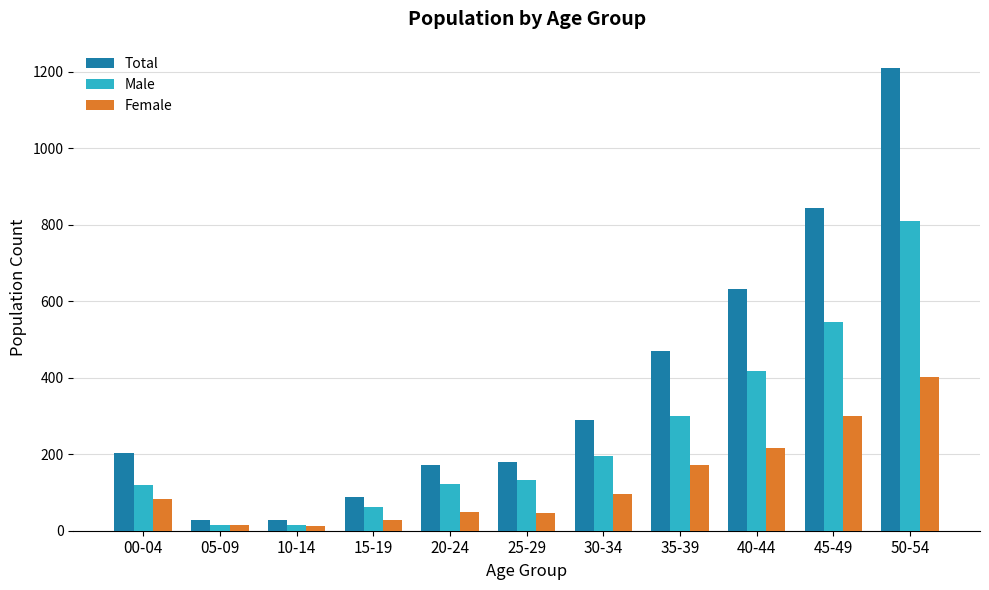

Which series has the largest range (max minus min)?

Total